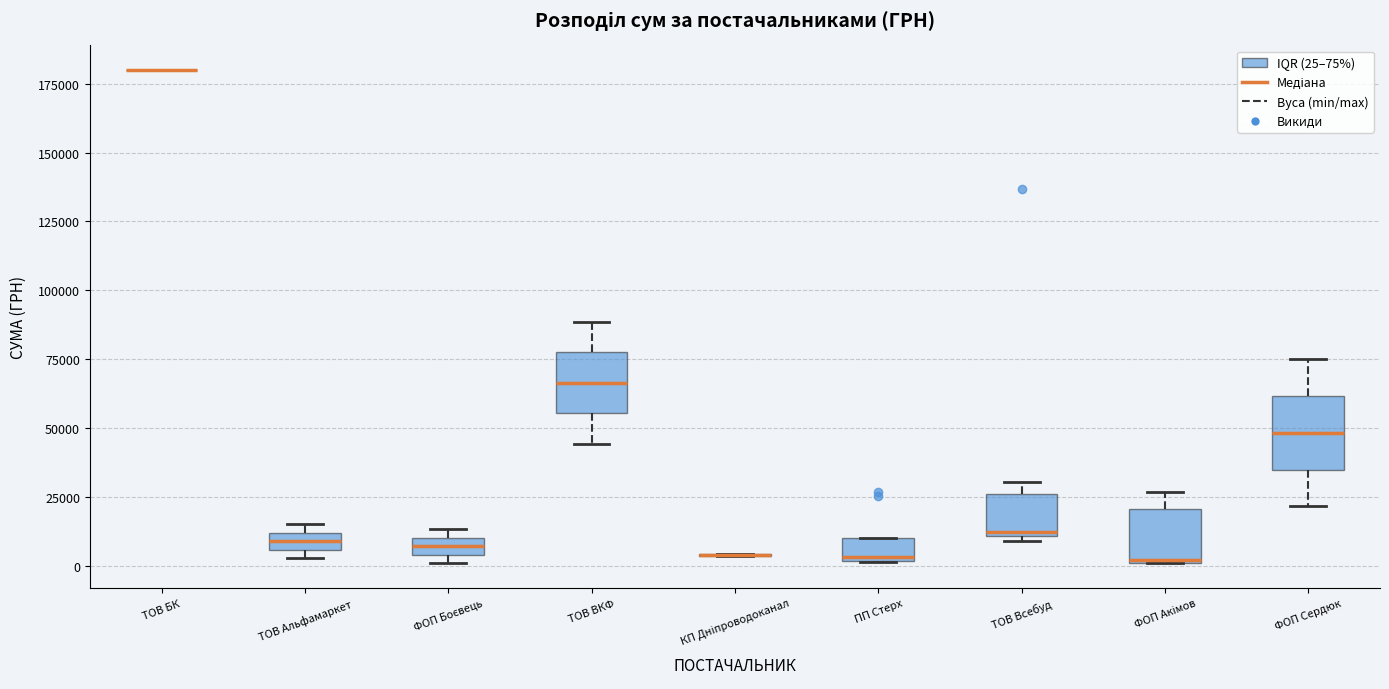

Where does the median line of the box for ПП Стерх sit on the y-axis? The values are not printed on the chart, so give them approximately, as read against the axis.

5000